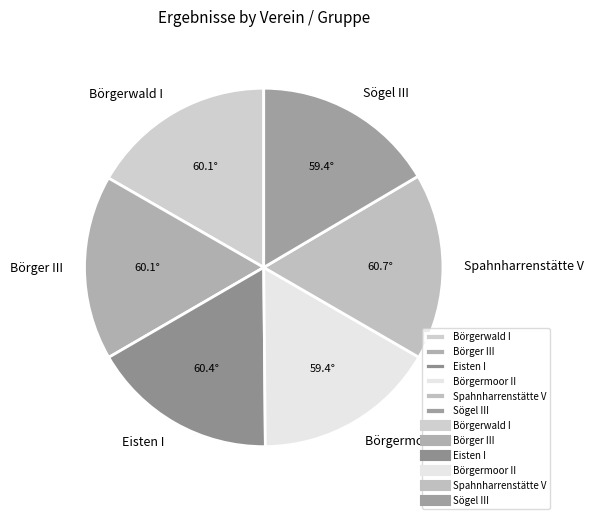

Is the sum of Eisten I and Börgermoor II greater than half?

No